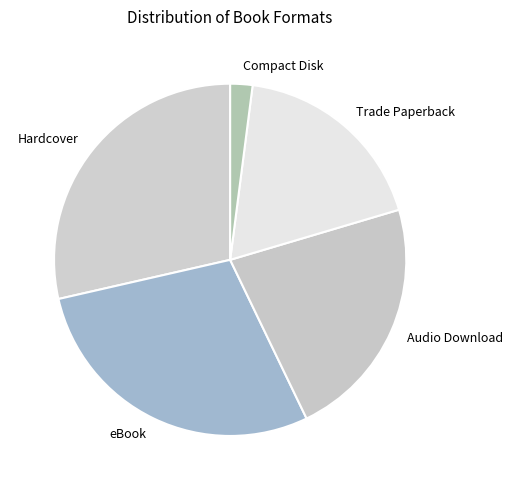

Does any single category account for the majority?

No